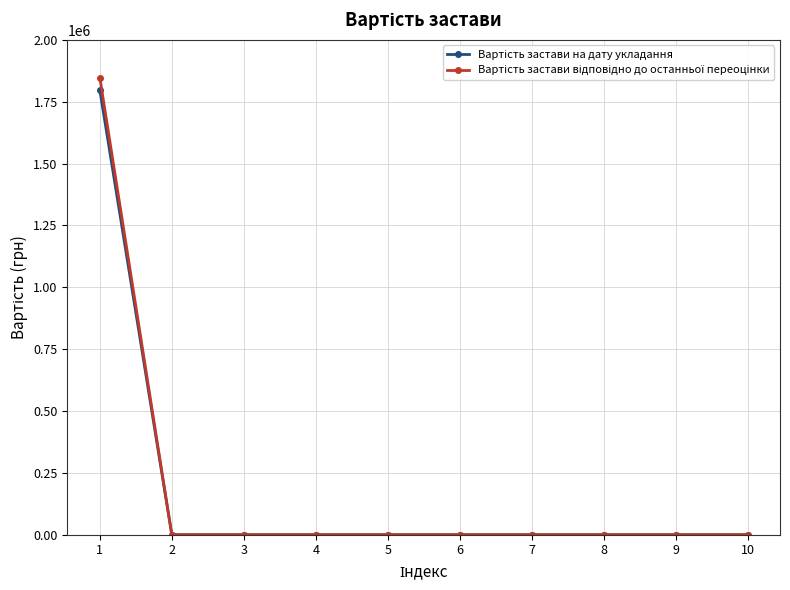

What is the greatest value displayed?

1847200.0